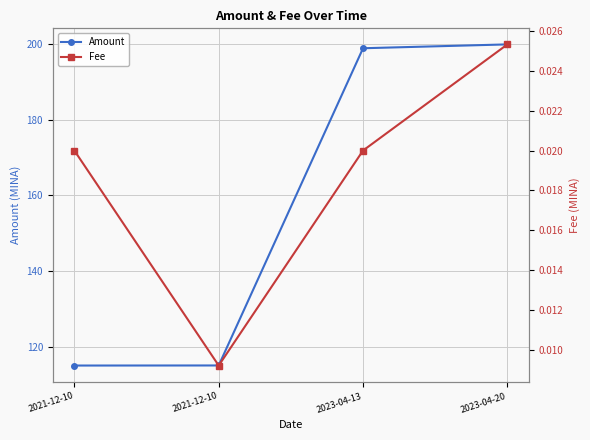

True or false: Amount and Fee cross at least once.

False